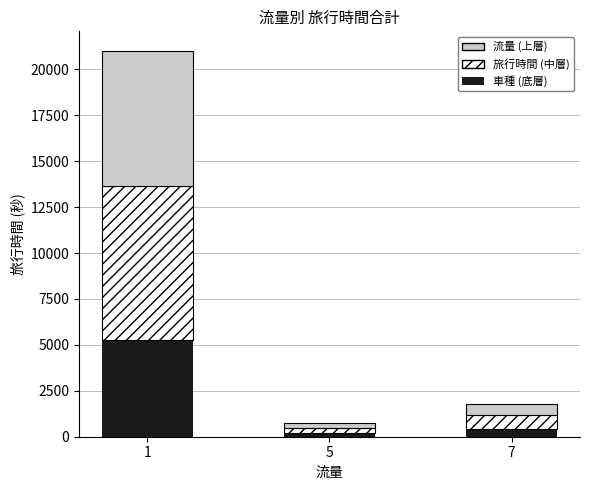

What is the total value across all series at 7?

1785.0